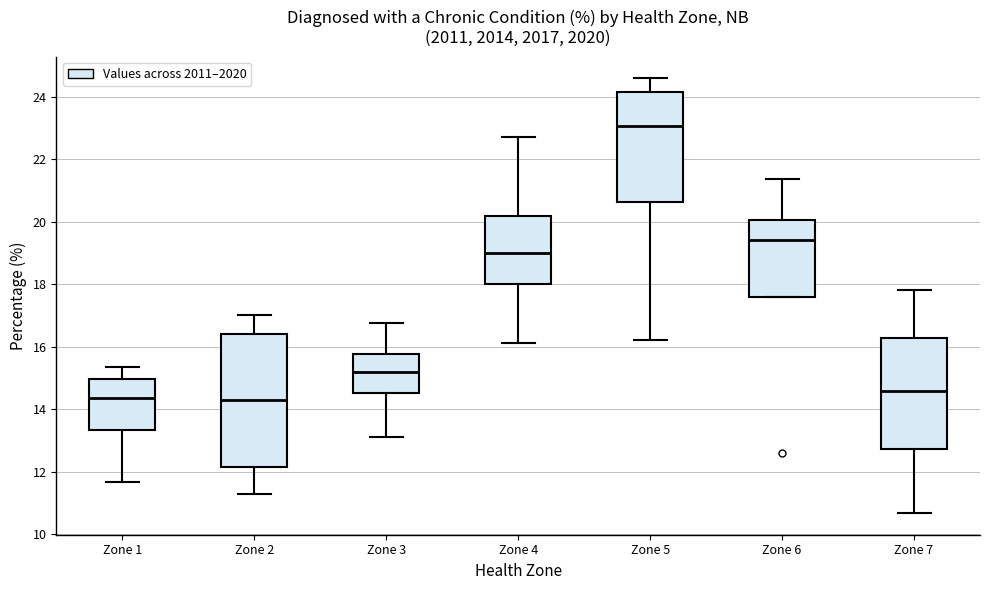

Reading left to right, transcribe this box plot: for each box, give where its median line is, the range the box spans, and where its two whiskers end, as read against the y-axis. The values are not printed on the chart, so give them approximately, as read against the axis.

Zone 1: median 14.4, box 13.4 to 15.0, whiskers 11.6 to 15.4
Zone 2: median 14.4, box 12.2 to 16.4, whiskers 11.2 to 17.0
Zone 3: median 15.2, box 14.6 to 15.8, whiskers 13.2 to 16.8
Zone 4: median 19.0, box 18.0 to 20.2, whiskers 16.2 to 22.8
Zone 5: median 23.0, box 20.6 to 24.2, whiskers 16.2 to 24.6
Zone 6: median 19.4, box 17.6 to 20.0, whiskers 17.6 to 21.4
Zone 7: median 14.6, box 12.8 to 16.2, whiskers 10.6 to 17.8